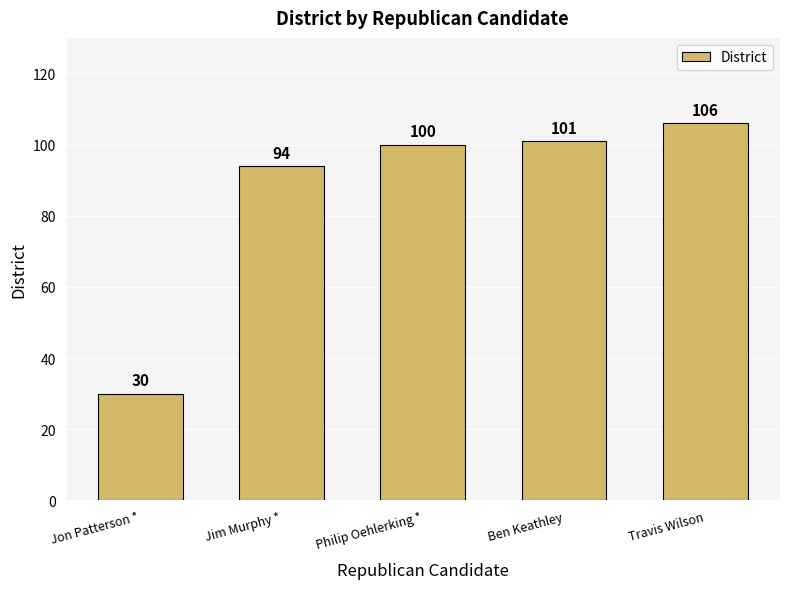

What is the sum of all values?

431